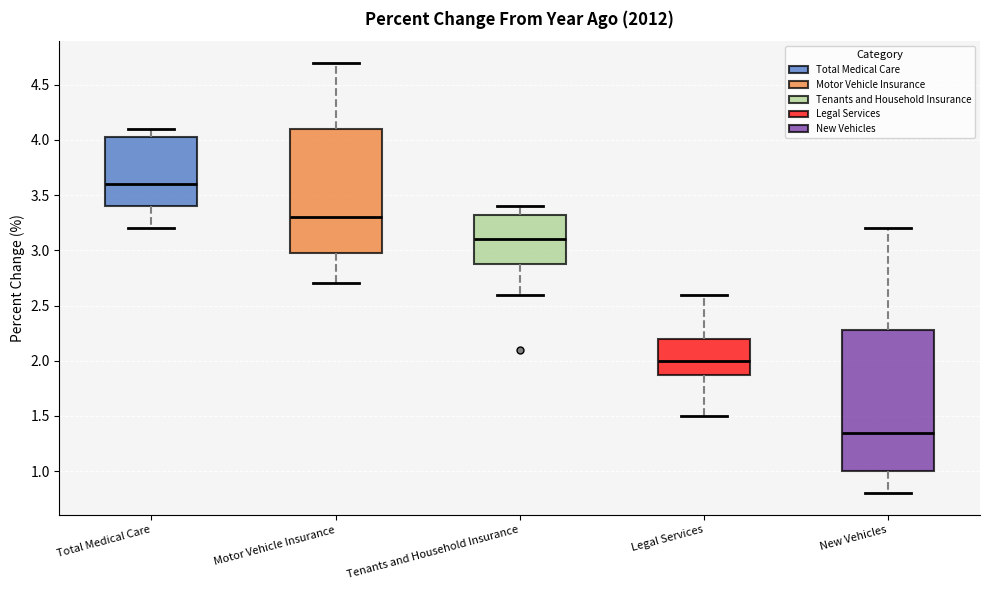

Reading left to right, read every box against the y-axis: the position of its median line, the range the box covers, and the ends of its whiskers. The values are not printed on the chart, so give them approximately, as read against the axis.

Total Medical Care: median 3.60, box 3.40 to 4.05, whiskers 3.20 to 4.10
Motor Vehicle Insurance: median 3.30, box 3.00 to 4.10, whiskers 2.70 to 4.70
Tenants and Household Insurance: median 3.10, box 2.90 to 3.35, whiskers 2.60 to 3.40
Legal Services: median 2.00, box 1.90 to 2.20, whiskers 1.50 to 2.60
New Vehicles: median 1.35, box 1.00 to 2.30, whiskers 0.80 to 3.20